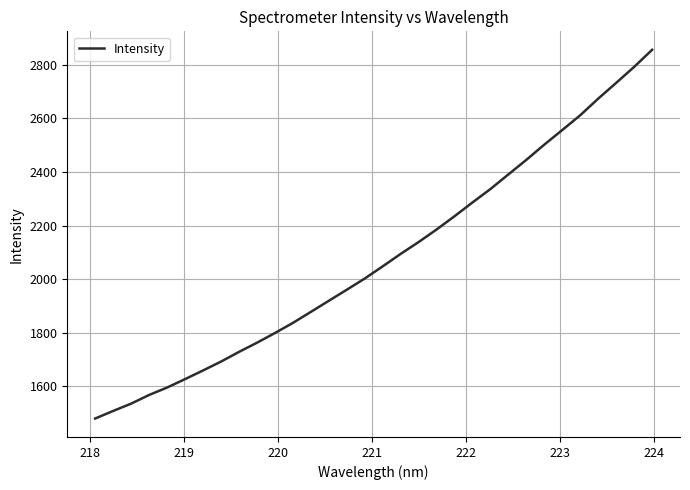

What is the difference between the maximum and minimum values?

1376.8